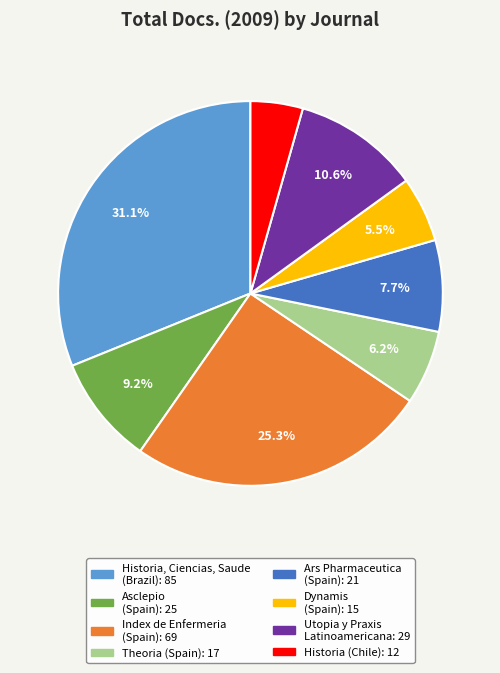

Is there any slice that represents more than half of the pie?

No